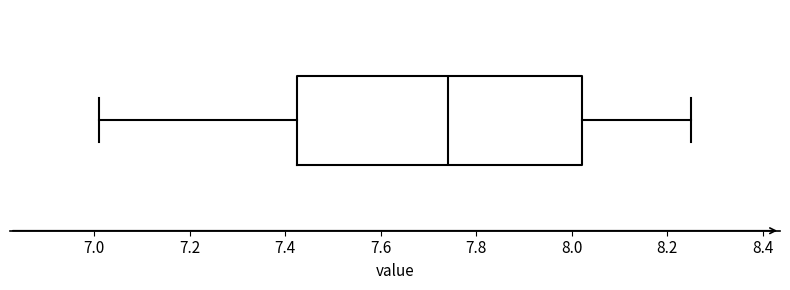

Where is the left edge of the box on the x-axis? The values are not printed on the chart, so give them approximately, as read against the axis.

7.42